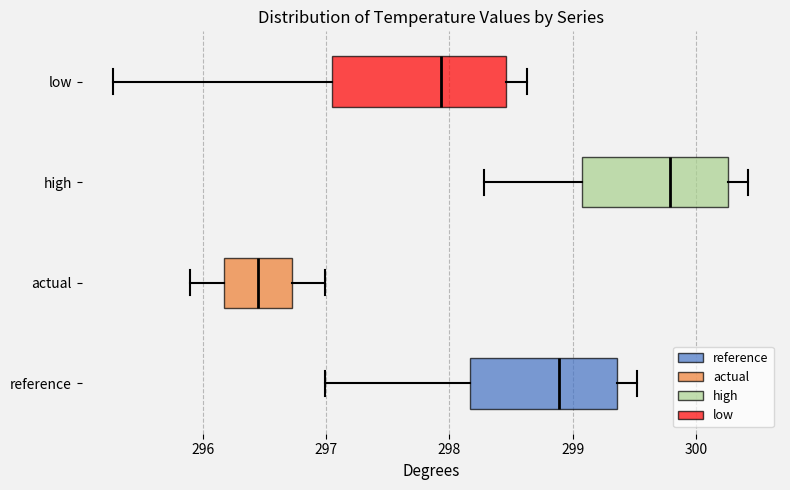

Where does the median line of the box for actual sit on the x-axis? The values are not printed on the chart, so give them approximately, as read against the axis.

296.4